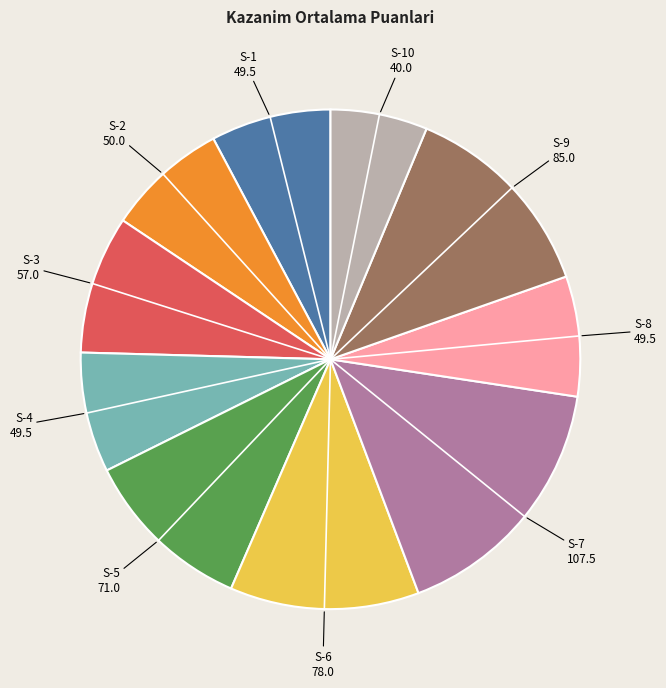

How many slices are in this pie chart?

10